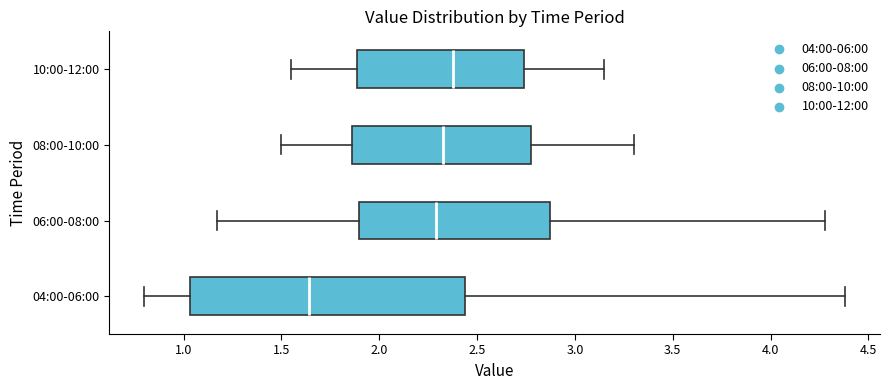

Where does the median line of the box for 10:00-12:00 sit on the x-axis? The values are not printed on the chart, so give them approximately, as read against the axis.

2.40